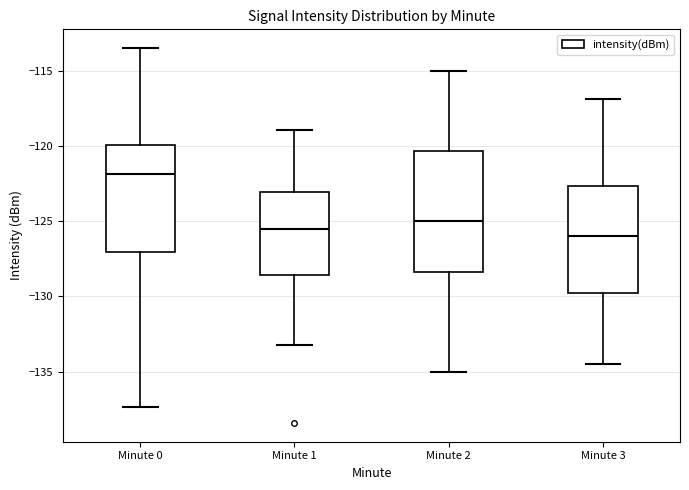

Which box is the tallest, from its lower edge to its upper edge?

Minute 2